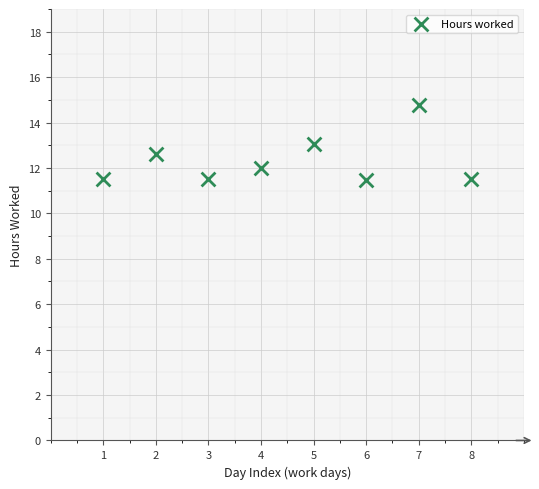

What is the average Y value?

12.3